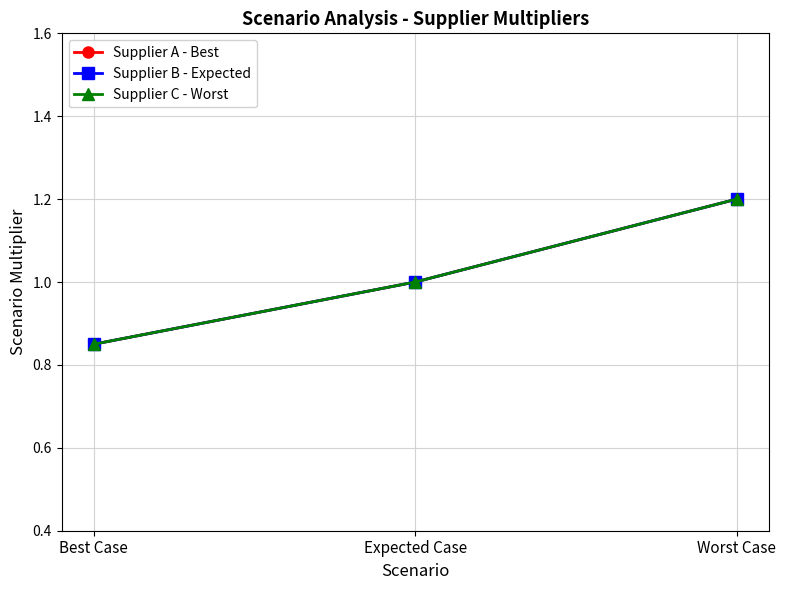

Is this an area chart (filled region under the line)?

No